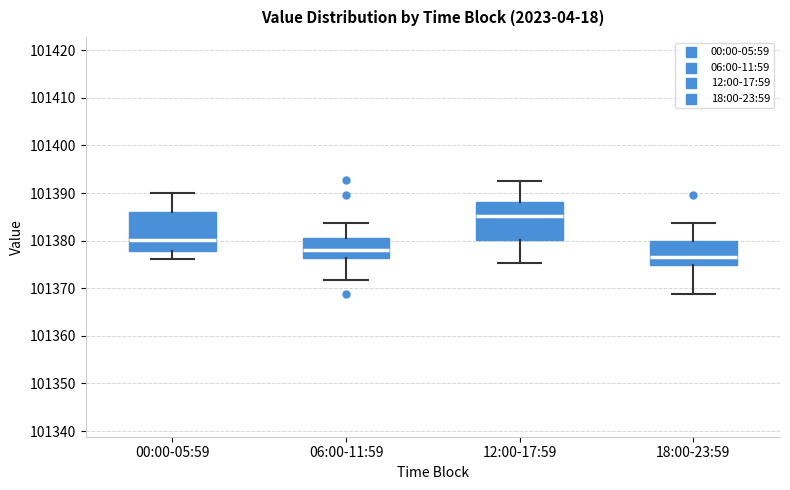

Reading left to right, transcribe this box plot: for each box, give where its median line is, the range the box spans, and where its two whiskers end, as read against the y-axis. The values are not printed on the chart, so give them approximately, as read against the axis.

00:00-05:59: median 101380, box 101378 to 101386, whiskers 101376 to 101390
06:00-11:59: median 101378, box 101376 to 101381, whiskers 101372 to 101384
12:00-17:59: median 101385, box 101380 to 101388, whiskers 101375 to 101393
18:00-23:59: median 101377, box 101375 to 101380, whiskers 101369 to 101384